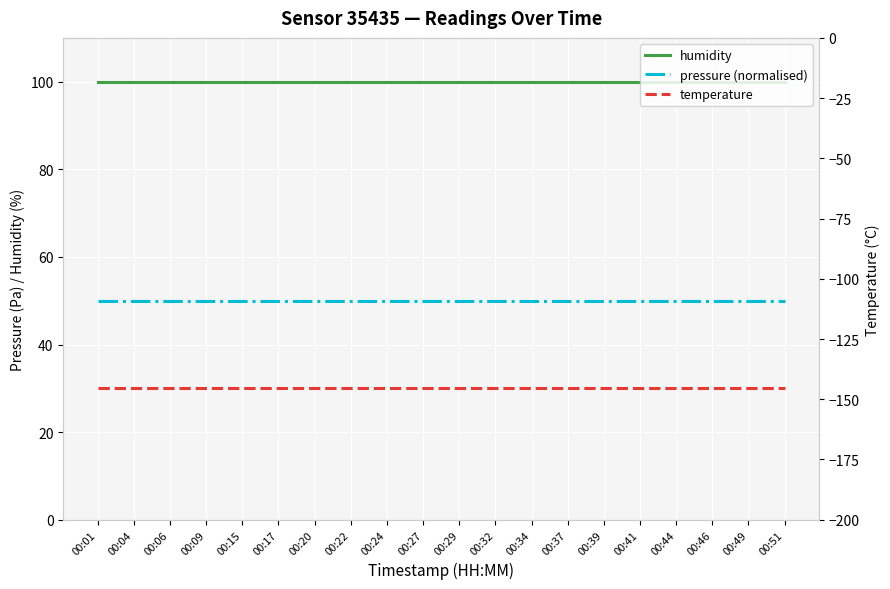

At 00:15, list the series in order from smallest to largest.

temperature, pressure (normalised), humidity